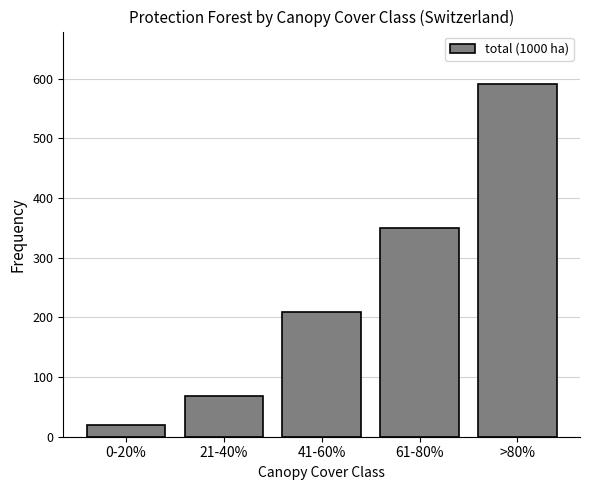

Reading left to right, transcribe all the data shown in this chart.

20.3	68.5	208.2	349.9	590.8